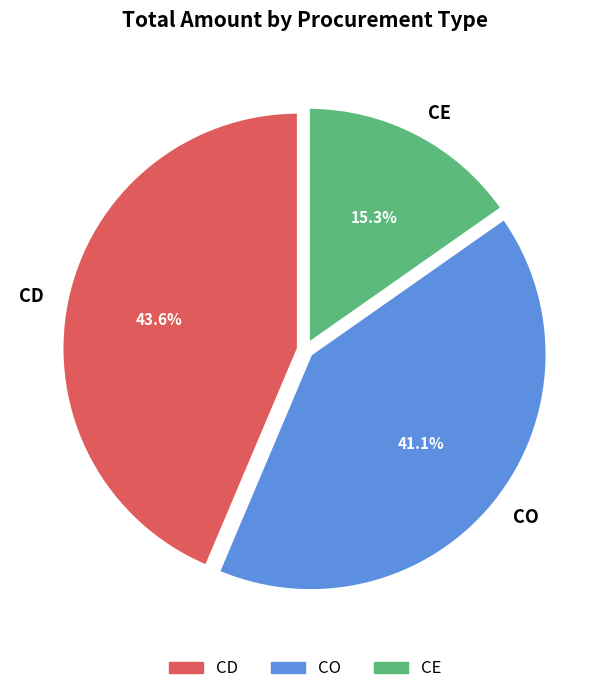

Count the number of slices in the pie.

3